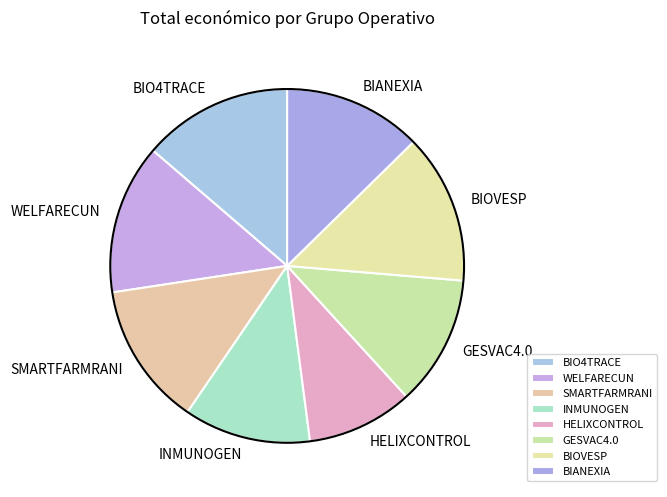

Which category has the smallest portion of the pie?

HELIXCONTROL